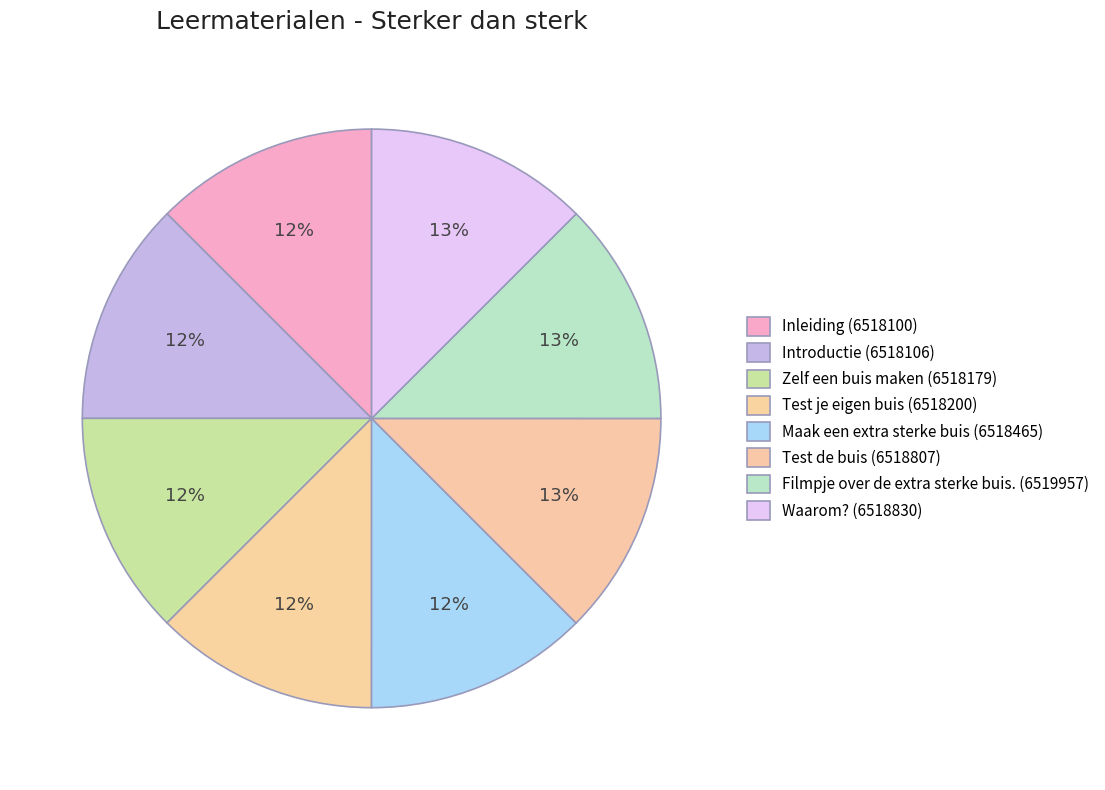

Between Introductie and Waarom?, which is larger?

Waarom?